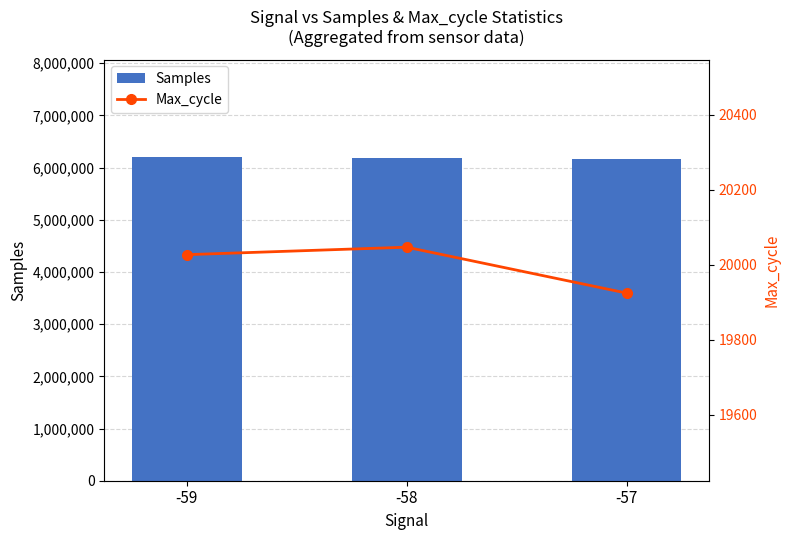

What is the minimum value for Max_cycle?

19924.7